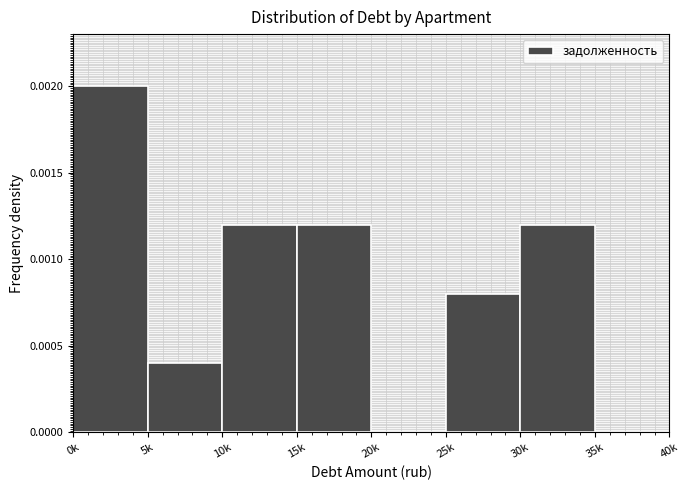

True or false: the data shows 0.0 at 30k.

True